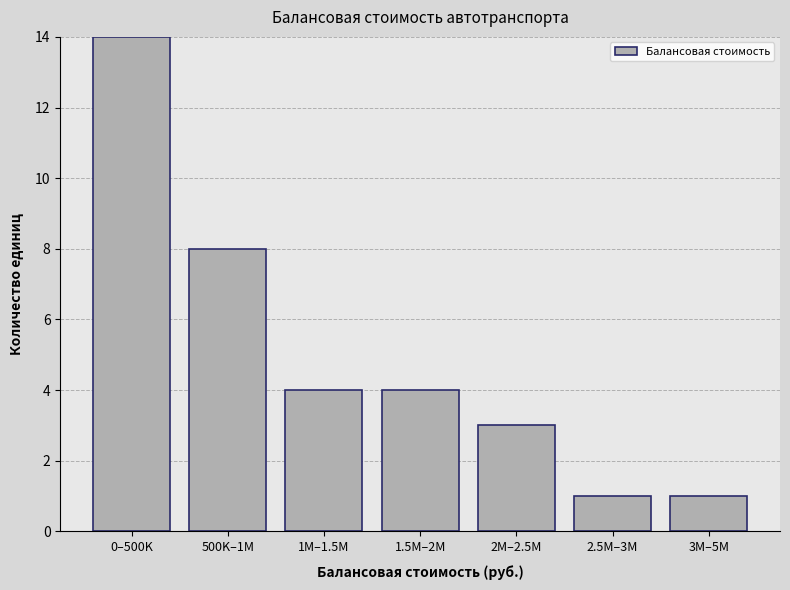

Reading right to left, what are all the values shown in this chart?

1	1	3	4	4	8	14